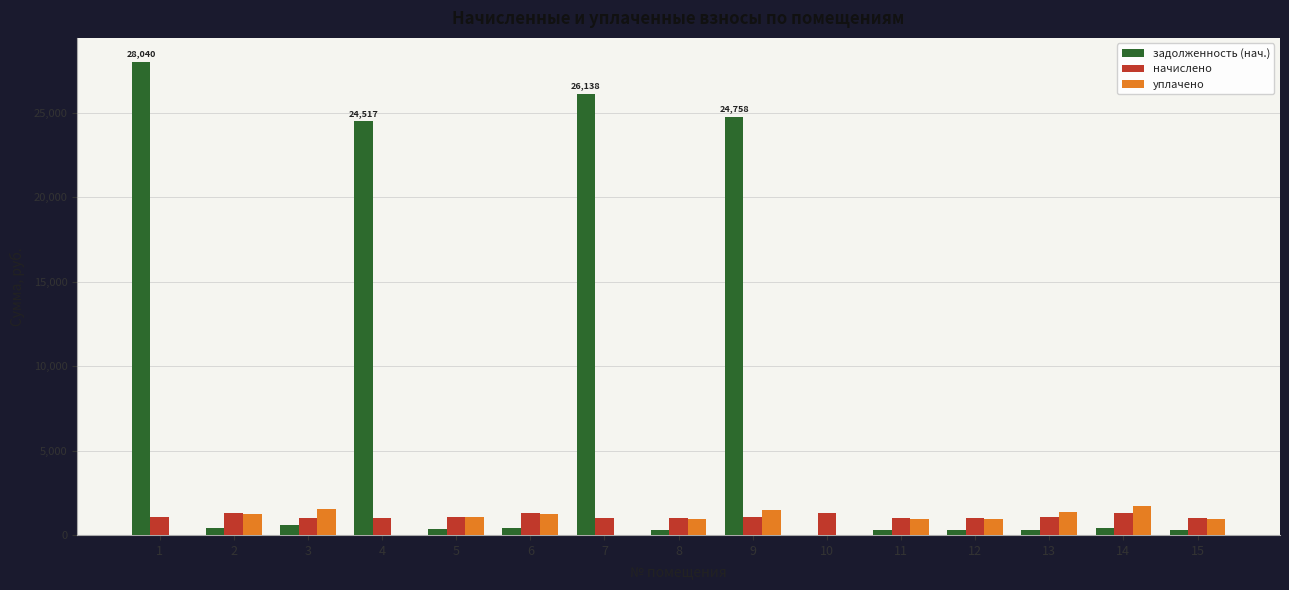

What is the highest value of the начислено series?

1301.4